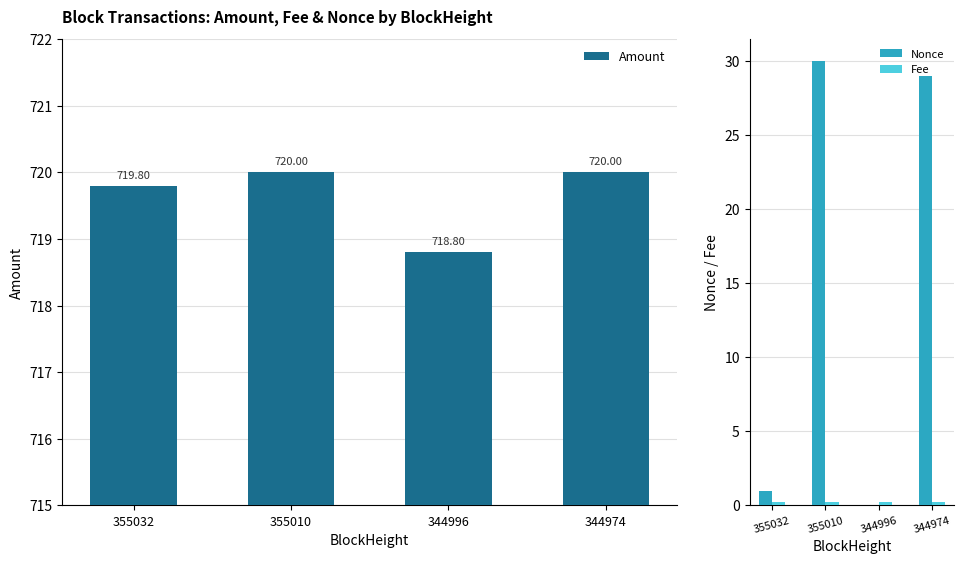

Which label corresponds to the smallest value in the chart?

344996